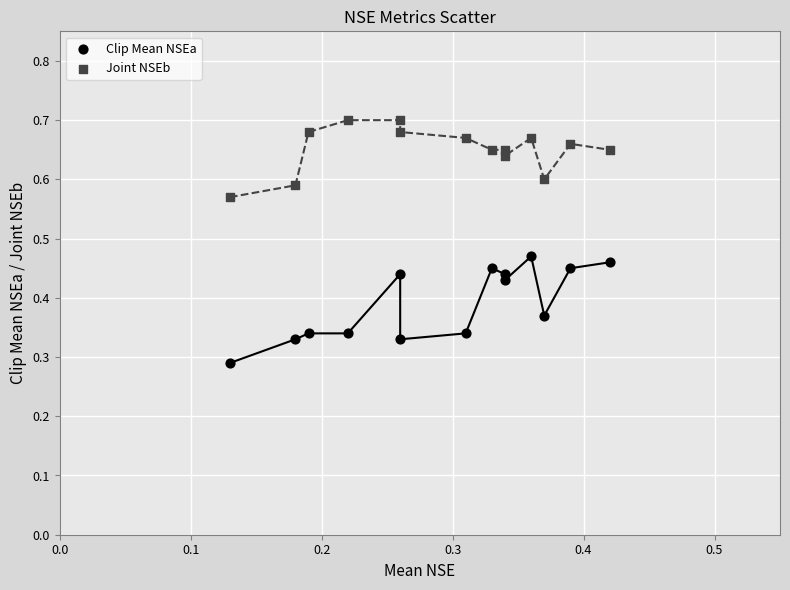

Which series reaches the minimum Y coordinate?

Clip Mean NSEa